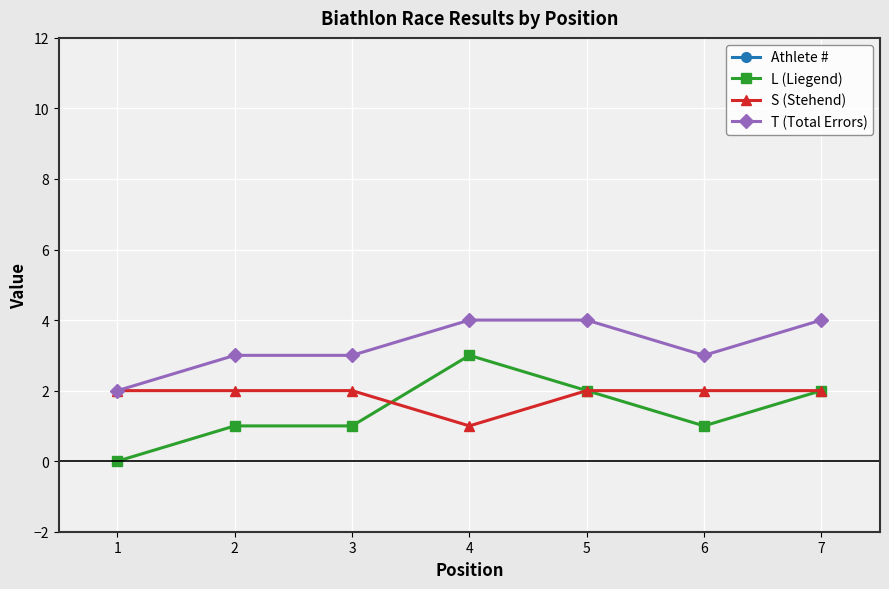

Which series has the largest total across all categories?

Athlete #